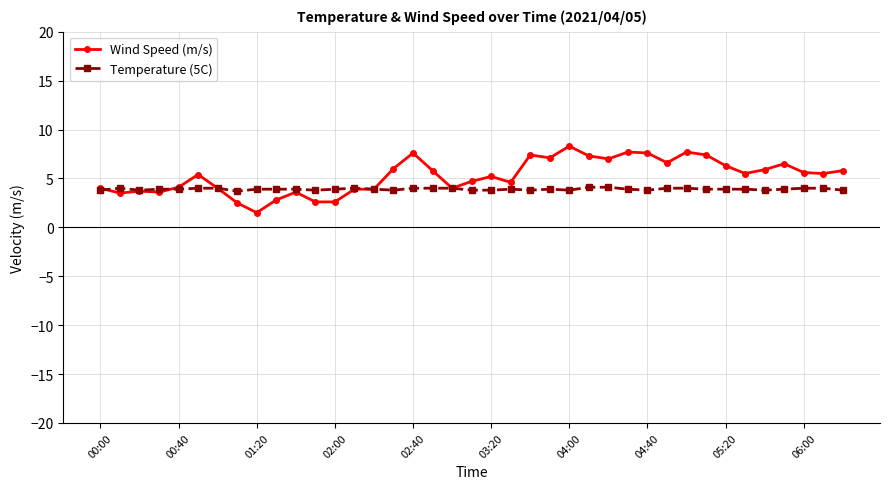

At how many categories does at least one series exceed 2?

39